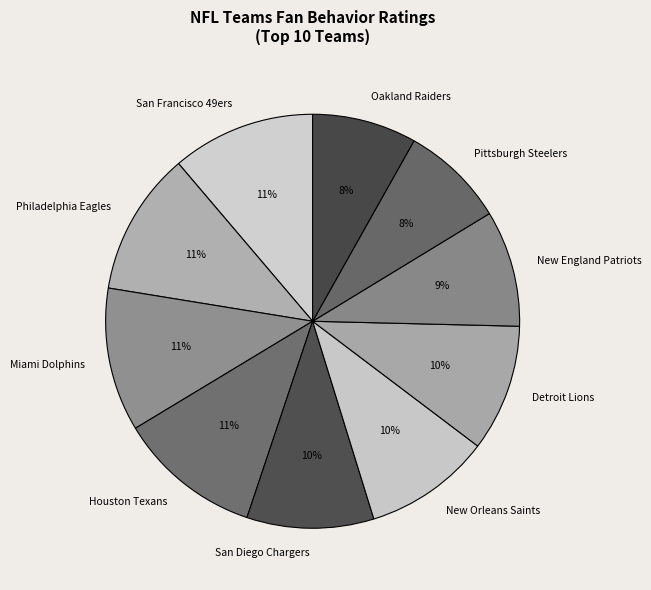

Does any single category account for the majority?

No